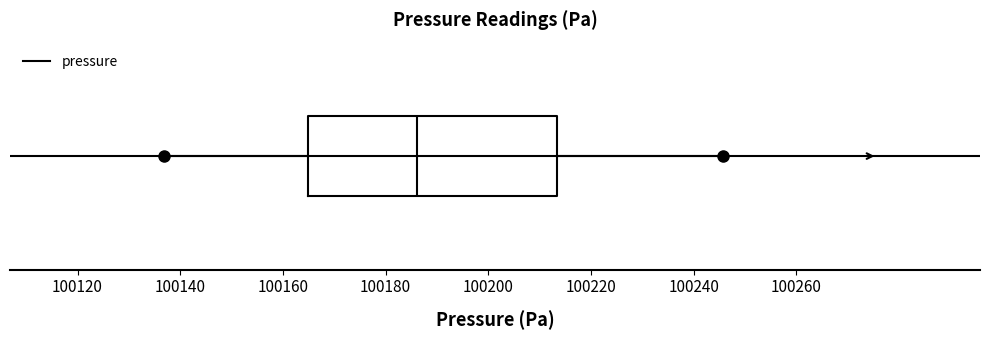

Transcribe this box plot: give where the median line is, the range the box spans, and where the two whiskers end, as read against the x-axis. The values are not printed on the chart, so give them approximately, as read against the axis.

median 100186, box 100164 to 100214, whiskers 100136 to 100246